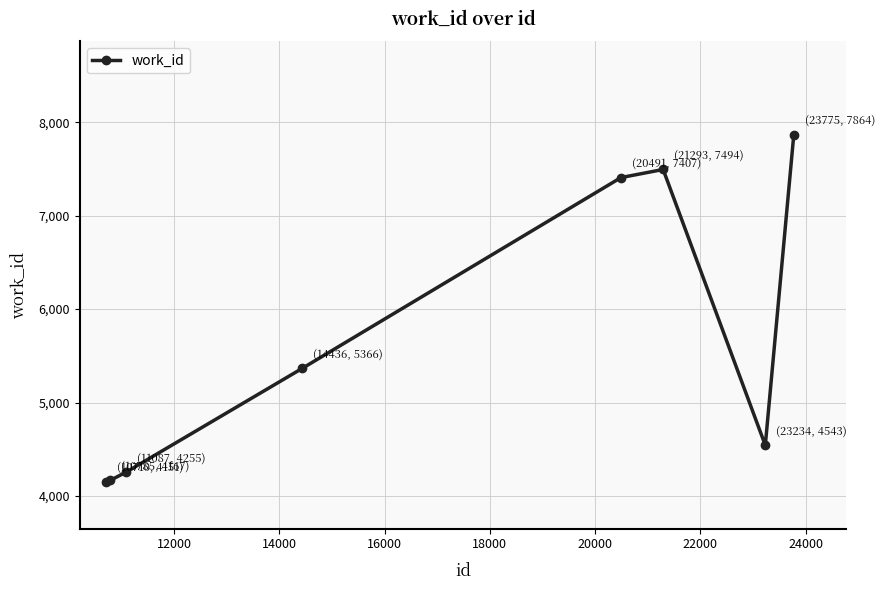

What is the greatest value displayed?

7864